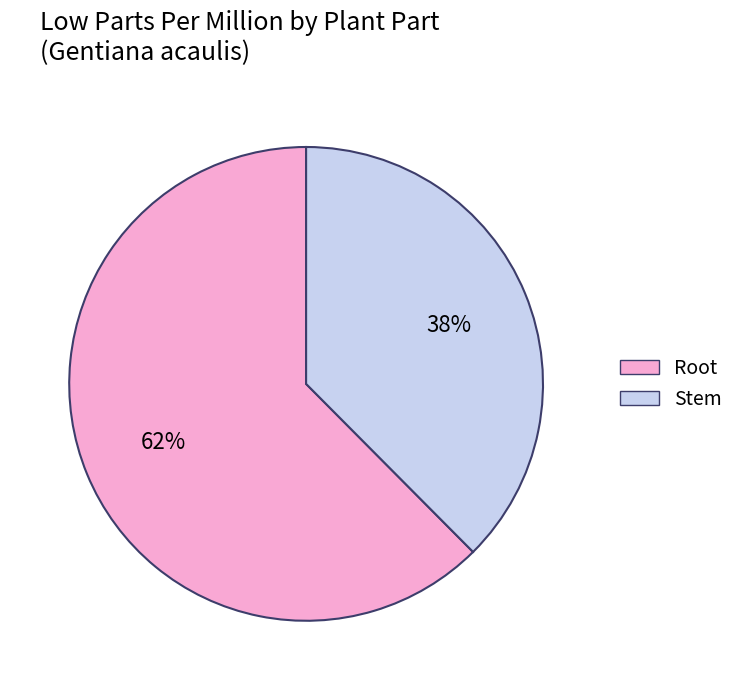

To the nearest percent, what is the combined percentage of Root and Stem?

100%